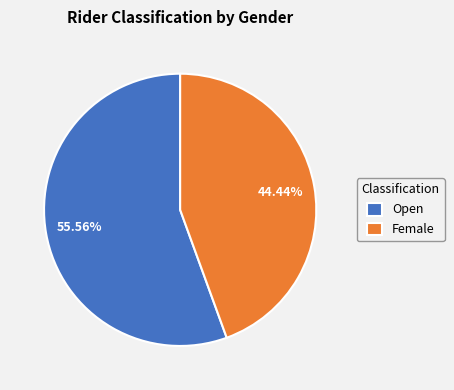

The Female slice represents 44% of the pie. True or false?

True